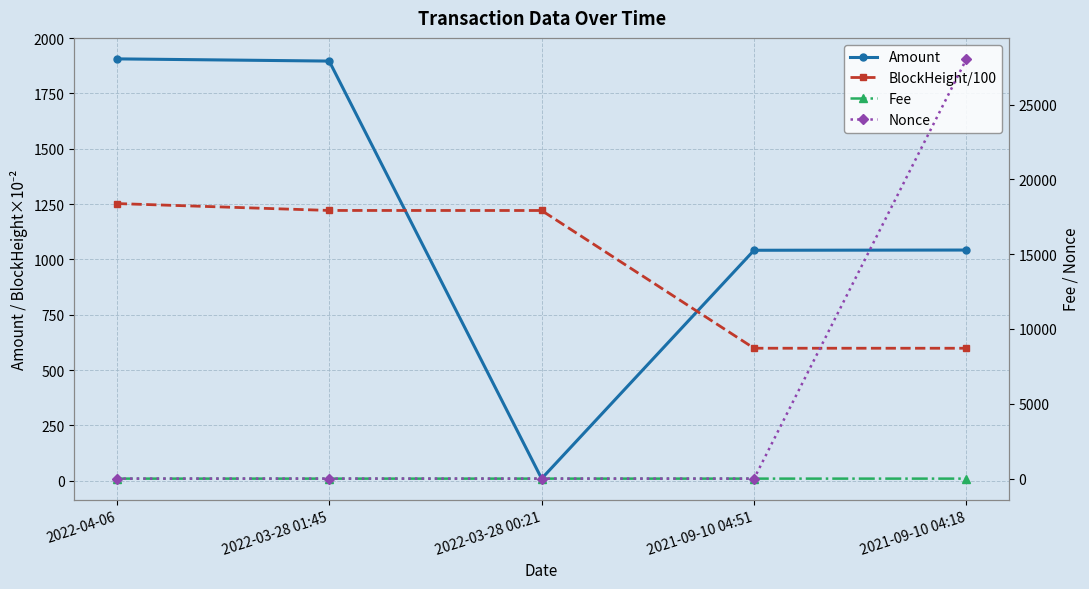

List the series in order of their peak value, lowest first.

Fee, BlockHeight/100, Amount, Nonce